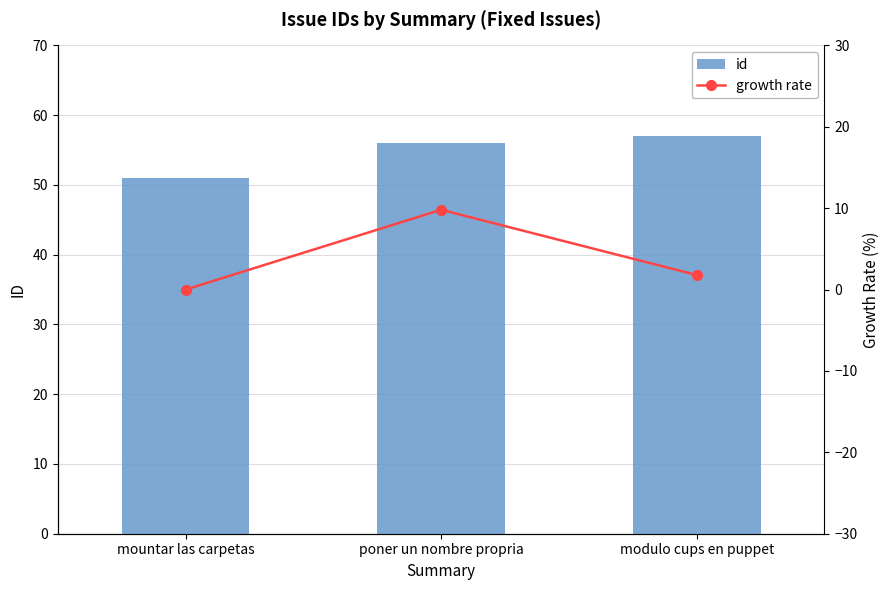

Reading left to right, list all the values displayed in this chart.

id: 51.0	56.0	57.0
growth rate: 0.0	9.8	1.8